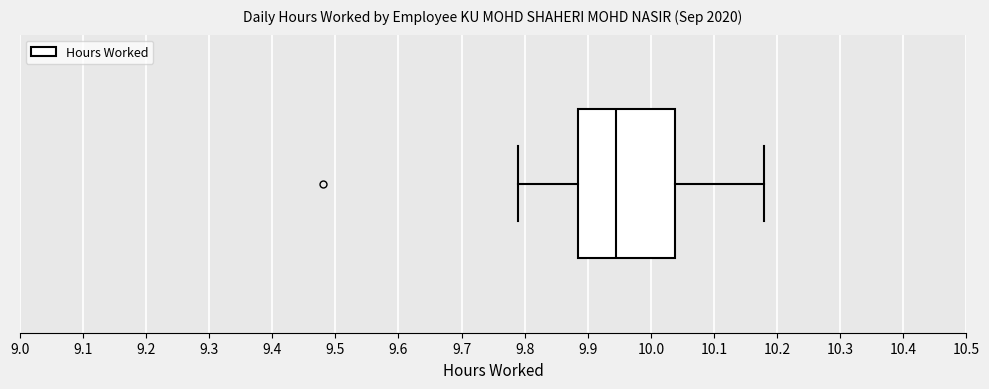

Read this box plot against the x-axis: the position of the median line, the range covered by the box, and the ends of both whiskers. The values are not printed on the chart, so give them approximately, as read against the axis.

median 9.95, box 9.89 to 10.04, whiskers 9.79 to 10.18